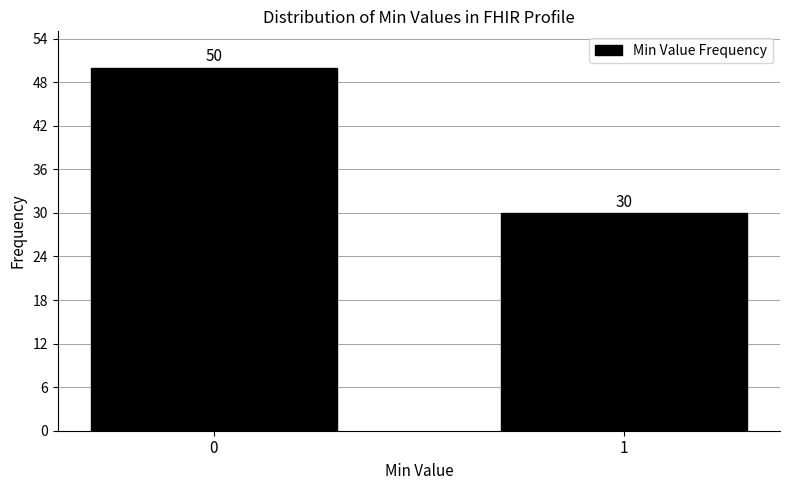

Reading left to right, transcribe all the data shown in this chart.

50	30